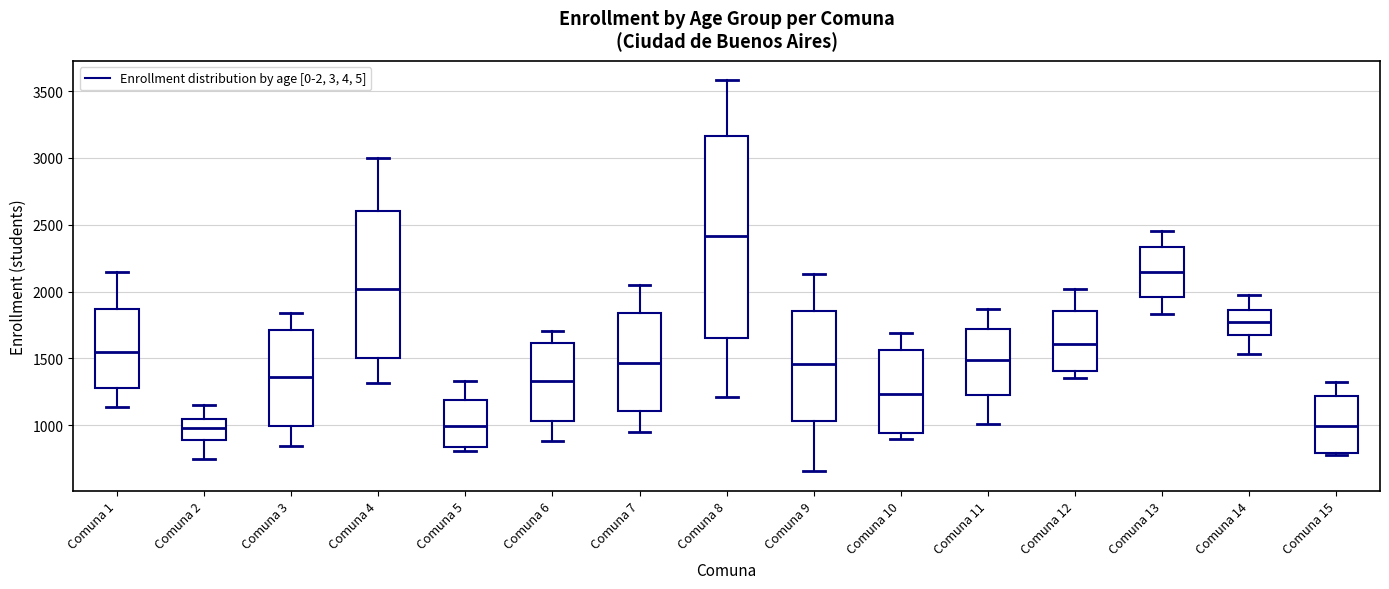

Which box is the tallest, from its lower edge to its upper edge?

Comuna 8